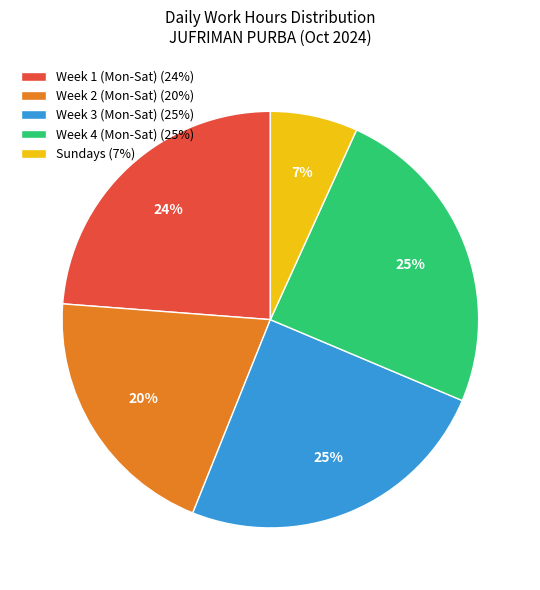

To the nearest percent, what is the average slice percentage?

20%